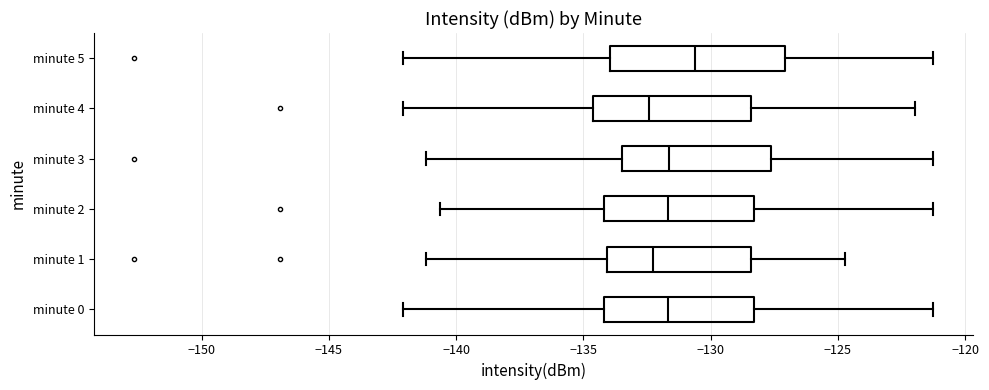

Reading bottom to top, read every box against the x-axis: the position of its median line, the range the box covers, and the ends of its whiskers. The values are not printed on the chart, so give them approximately, as read against the axis.

minute 0: median -131.5, box -134.0 to -128.5, whiskers -142.0 to -121.5
minute 1: median -132.0, box -134.0 to -128.5, whiskers -141.0 to -124.5
minute 2: median -131.5, box -134.0 to -128.5, whiskers -140.5 to -121.5
minute 3: median -131.5, box -133.5 to -127.5, whiskers -141.0 to -121.5
minute 4: median -132.5, box -134.5 to -128.5, whiskers -142.0 to -122.0
minute 5: median -130.5, box -134.0 to -127.0, whiskers -142.0 to -121.5